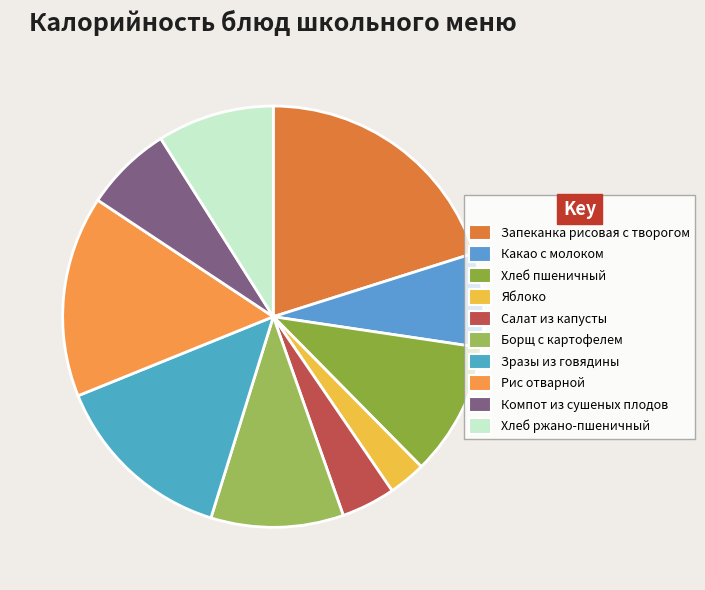

How many segments does this pie chart have?

10